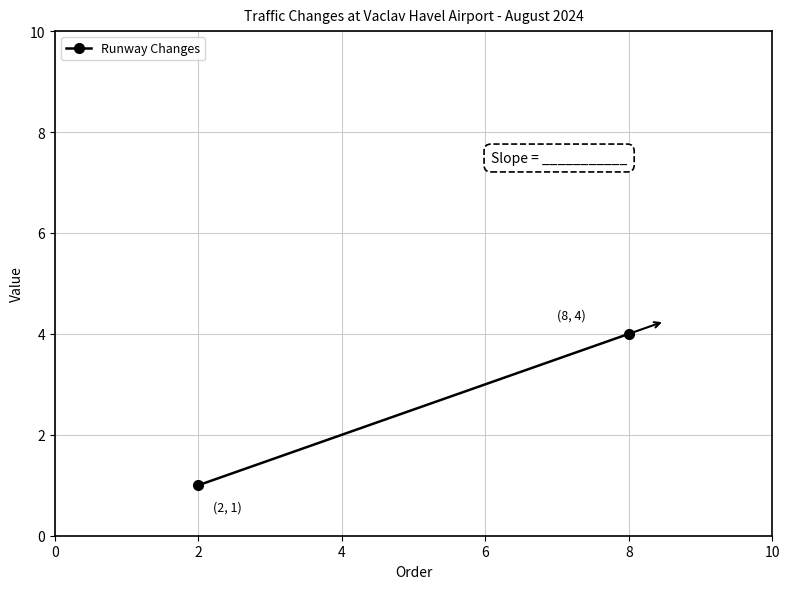

What is the value of the 2nd point from the left?

4